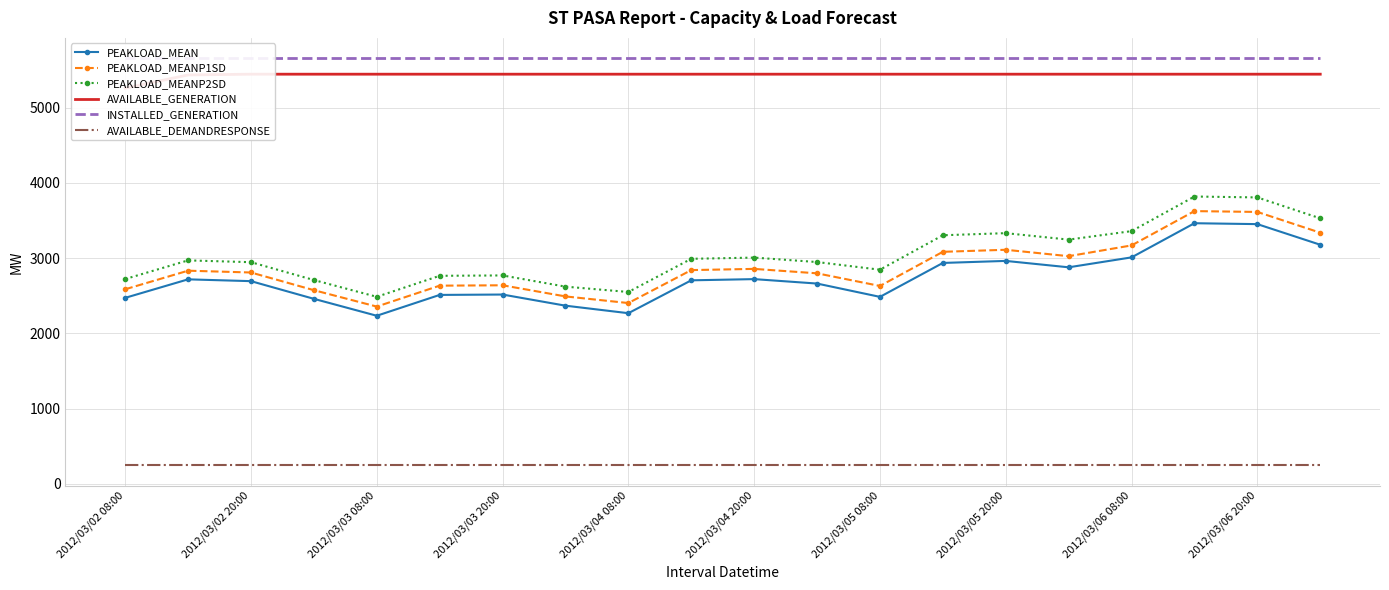

How many data points in AVAILABLE_GENERATION are less than 5445?

2